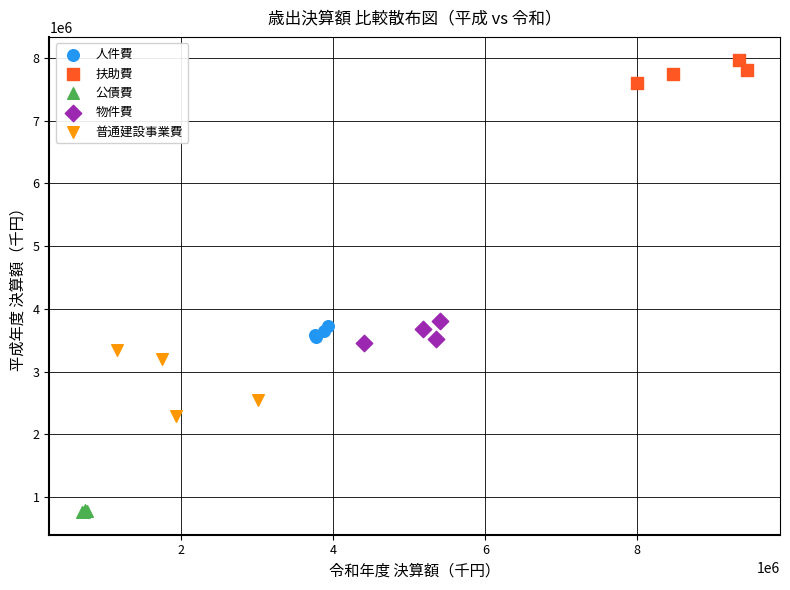

Which series reaches the maximum Y coordinate?

扶助費